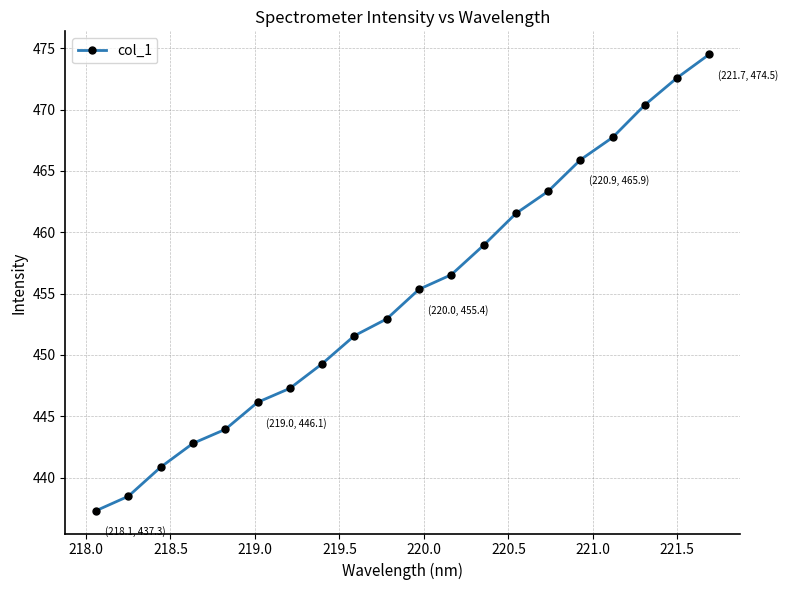

What is the difference between the maximum and second lowest values?

36.0